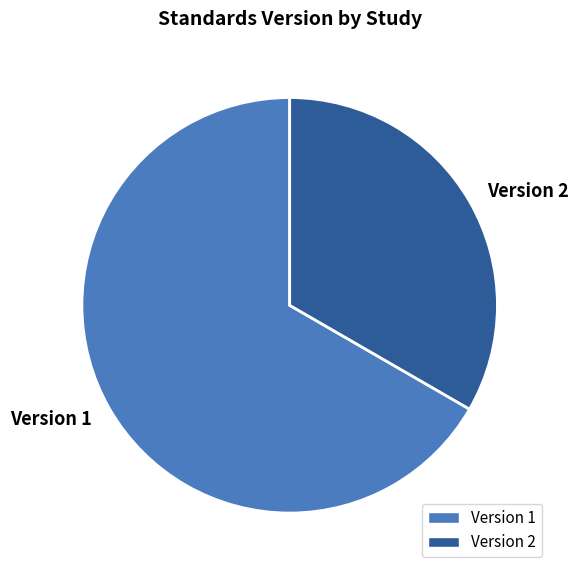

What is the smallest slice in the pie chart?

Version 2